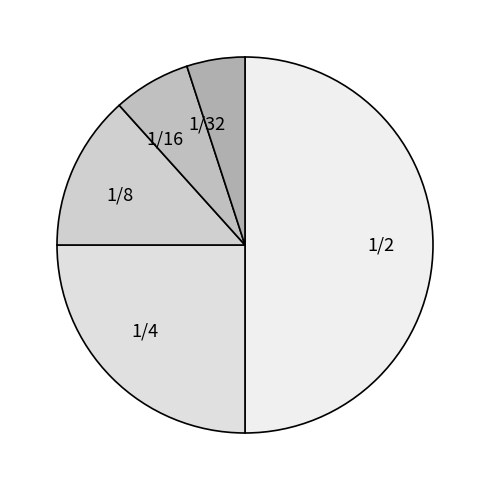

Between 1/2 and 1/8, which is larger?

1/2